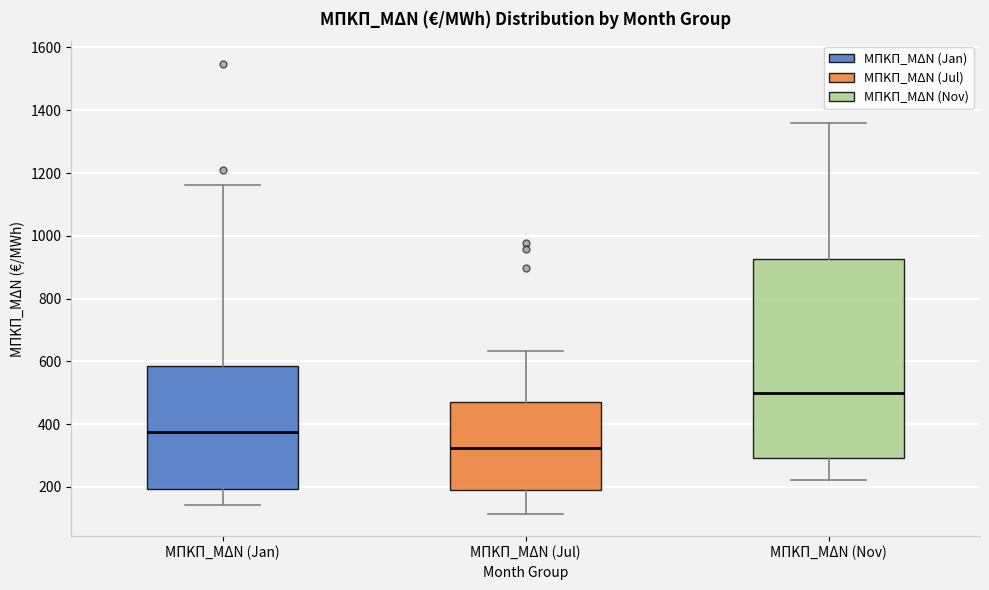

Reading left to right, transcribe this box plot: for each box, give where its median line is, the range the box spans, and where its two whiskers end, as read against the y-axis. The values are not printed on the chart, so give them approximately, as read against the axis.

ΜΠΚΠ_ΜΔΝ (Jan): median 380, box 200 to 580, whiskers 140 to 1160
ΜΠΚΠ_ΜΔΝ (Jul): median 320, box 180 to 480, whiskers 120 to 640
ΜΠΚΠ_ΜΔΝ (Nov): median 500, box 300 to 920, whiskers 220 to 1360